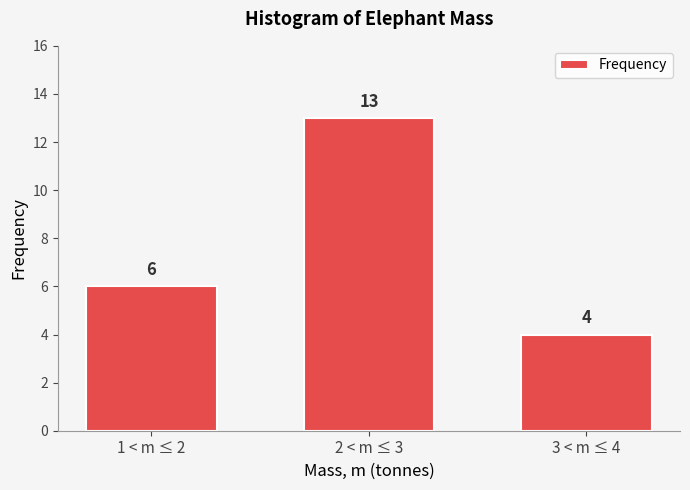

Reading right to left, what are all the values shown in this chart?

4	13	6